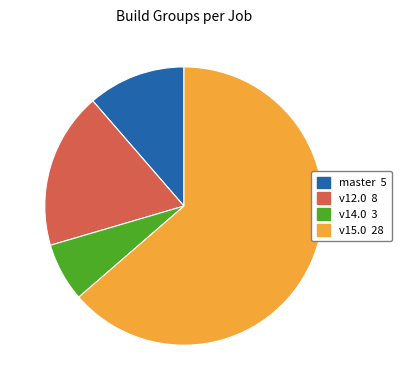

Does any single category account for the majority?

Yes